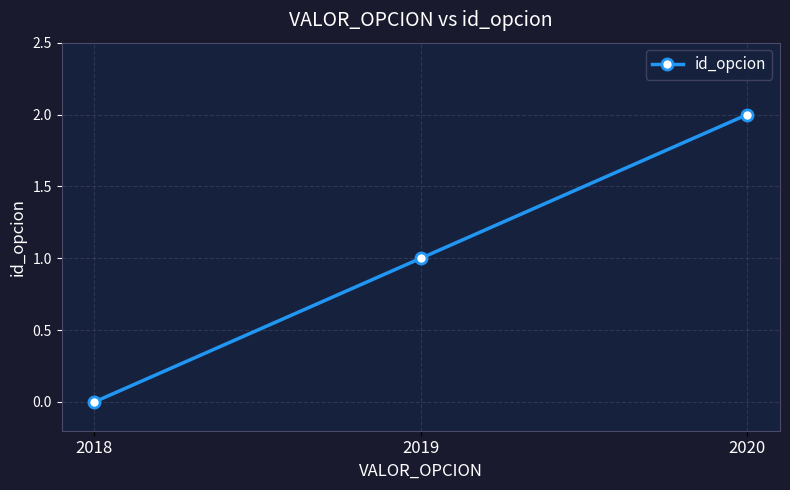

Which category has the lowest value across all series?

2018